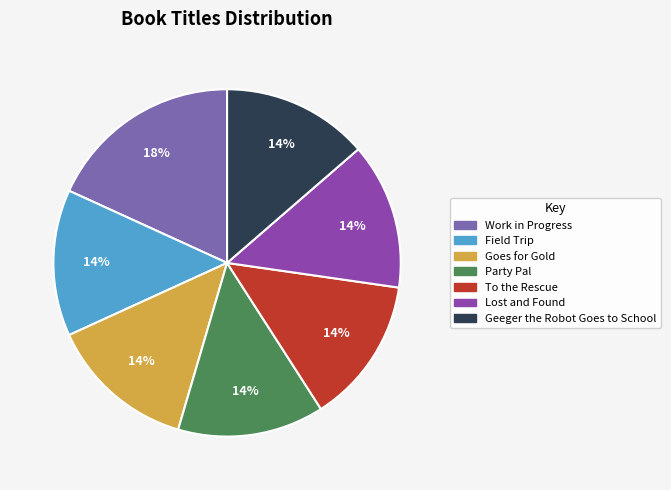

The Lost and Found slice represents 6% of the pie. True or false?

False